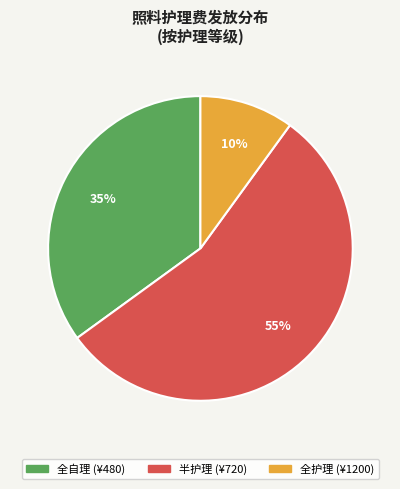

Combined, do 全护理 and 全自理 account for over 50%?

No